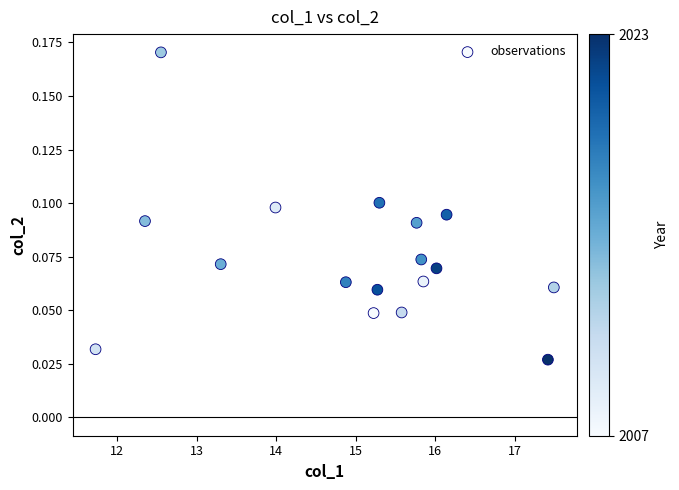

What is the range of X values (max minus min)?

5.8